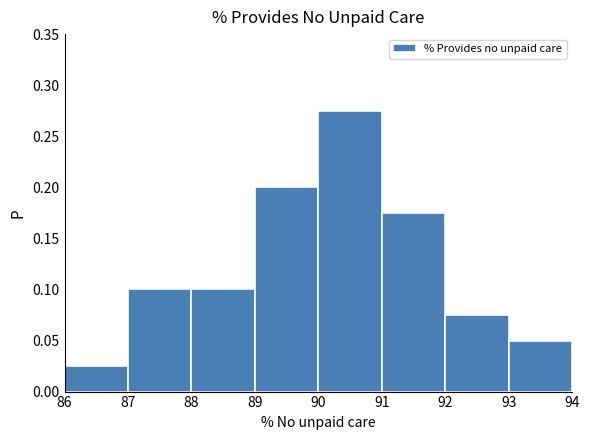

What is the height of the bar covering 91 to 92 on the x-axis? The values are not printed on the chart, so give them approximately, as read against the axis.

0.175